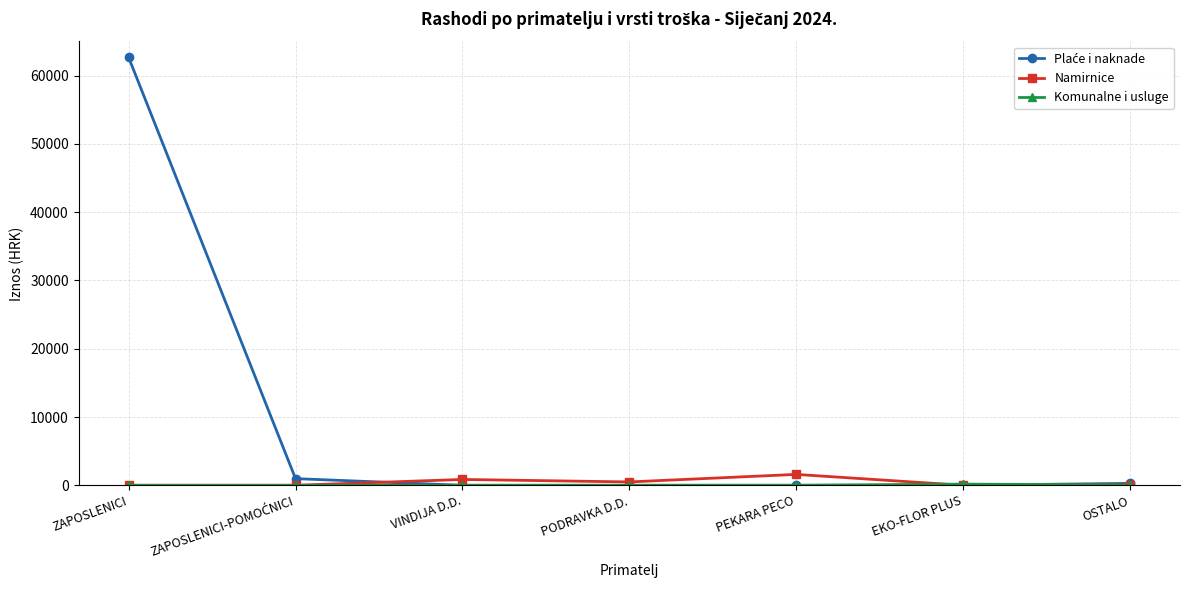

At which category is the sum across all series the highest?

ZAPOSLENICI